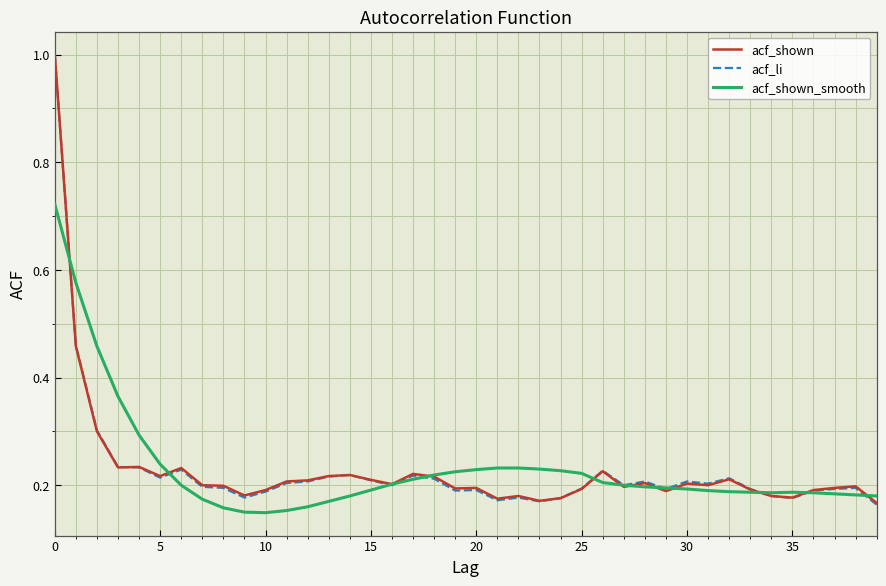

What is the greatest value displayed?

1.0